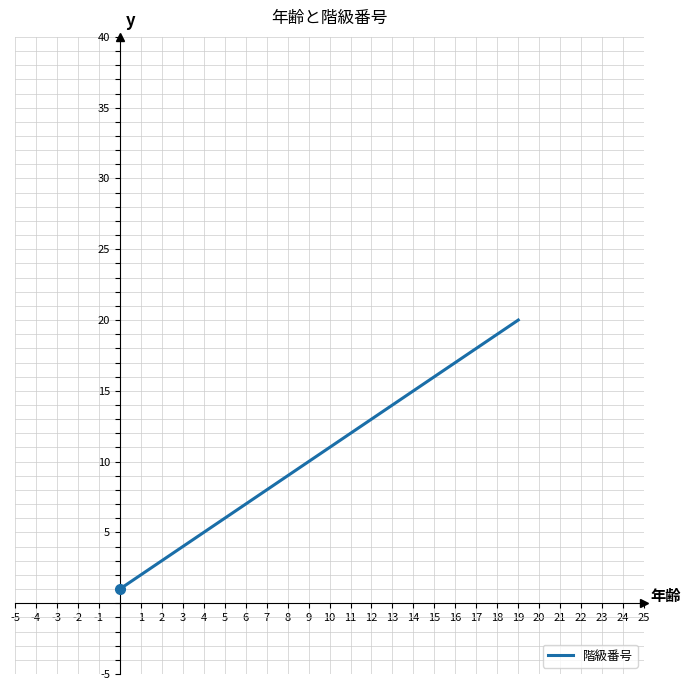

How many lines are shown in the chart?

1